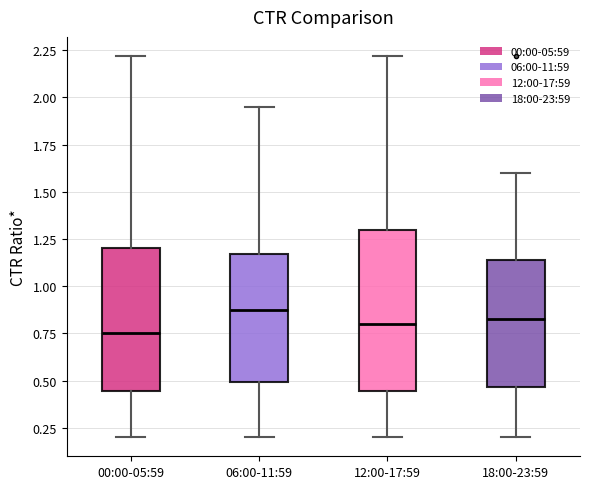

Which box is the tallest, from its lower edge to its upper edge?

12:00-17:59